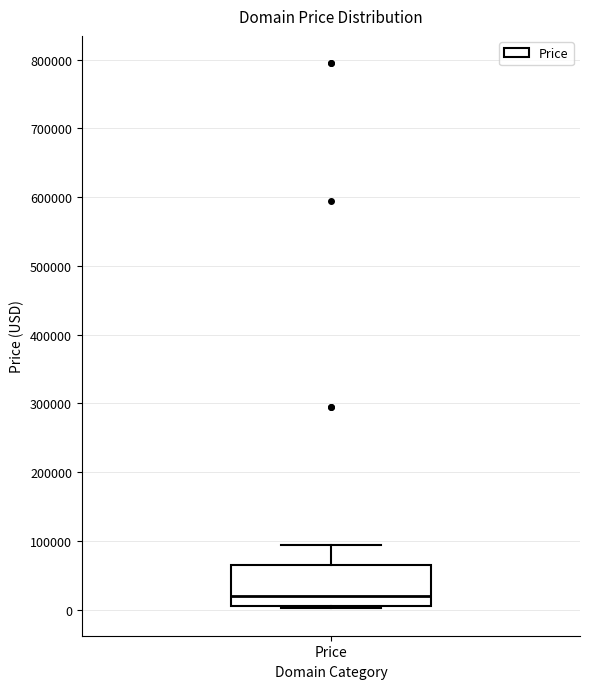

Read this box plot against the y-axis: the position of the median line, the range covered by the box, and the ends of both whiskers. The values are not printed on the chart, so give them approximately, as read against the axis.

median 20000, box 0 to 60000, whiskers 0 to 90000